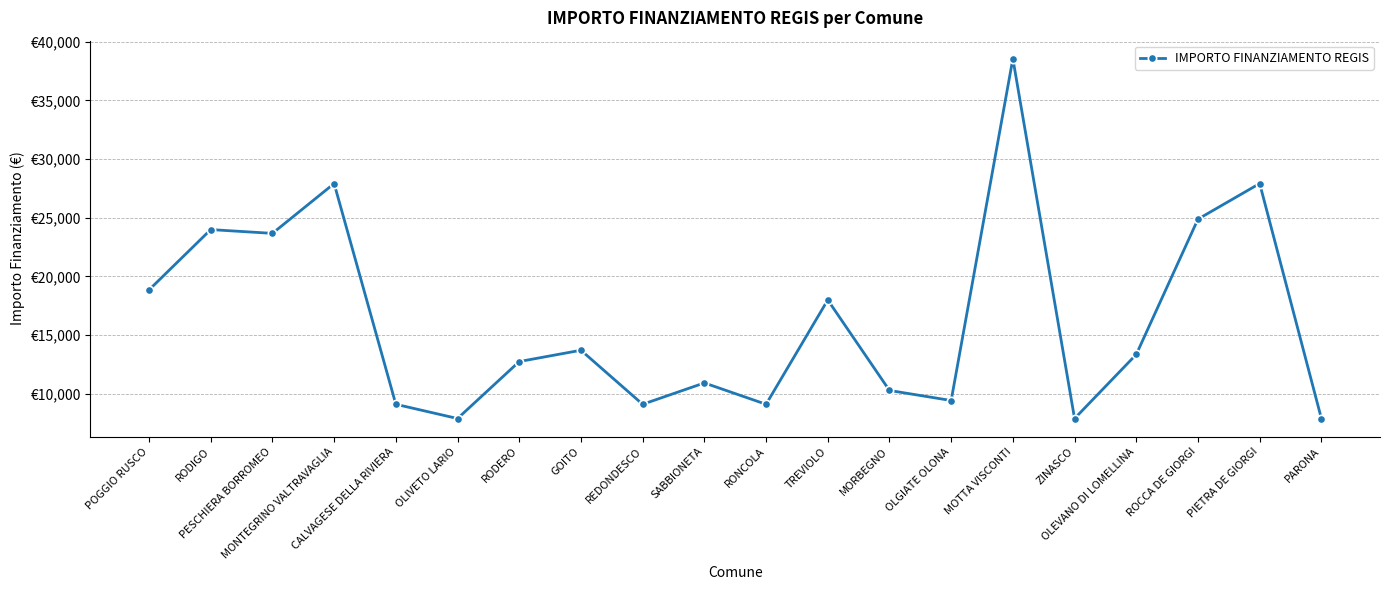

What is the label of the 15th point from the right?

OLIVETO LARIO